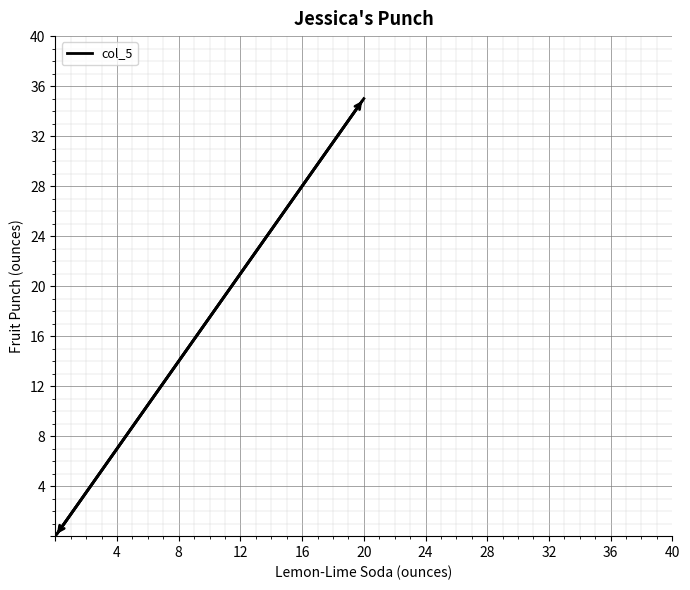

Between 4 and 8, which is larger?

8